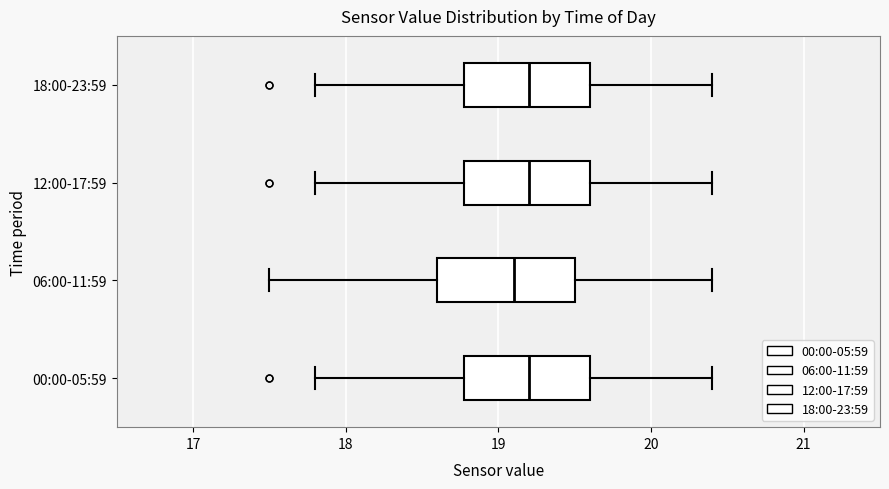

Reading bottom to top, read every box against the x-axis: the position of its median line, the range the box covers, and the ends of its whiskers. The values are not printed on the chart, so give them approximately, as read against the axis.

00:00-05:59: median 19.2, box 18.8 to 19.6, whiskers 17.8 to 20.4
06:00-11:59: median 19.1, box 18.6 to 19.5, whiskers 17.5 to 20.4
12:00-17:59: median 19.2, box 18.8 to 19.6, whiskers 17.8 to 20.4
18:00-23:59: median 19.2, box 18.8 to 19.6, whiskers 17.8 to 20.4